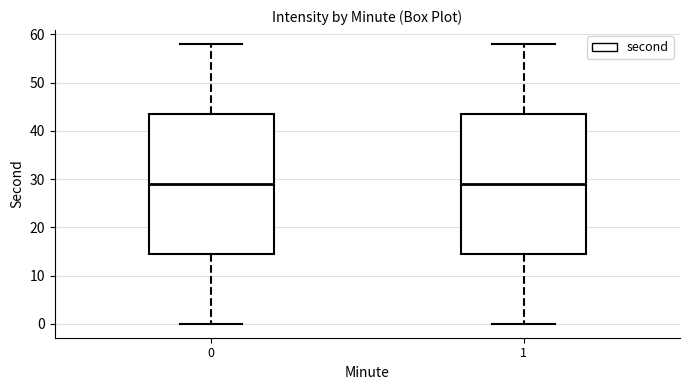

Where does the median line of the box at x = 1 sit on the y-axis? The values are not printed on the chart, so give them approximately, as read against the axis.

29